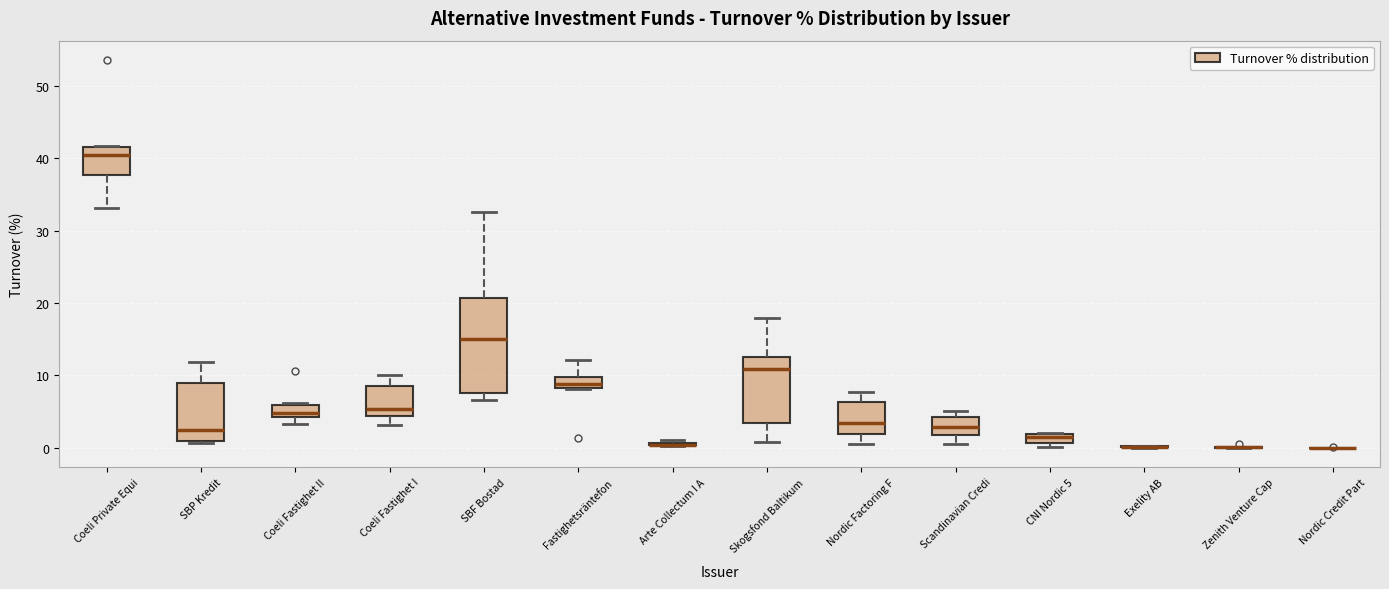

Where is the lower edge of the box for CNI Nordic 5 on the y-axis? The values are not printed on the chart, so give them approximately, as read against the axis.

1